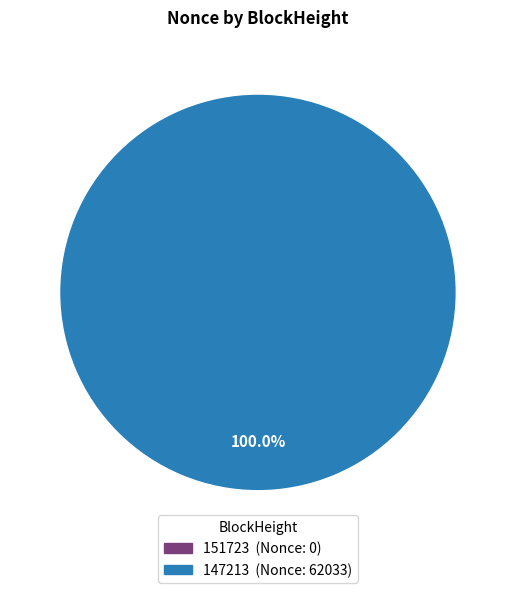

Which category has the smallest portion of the pie?

151723